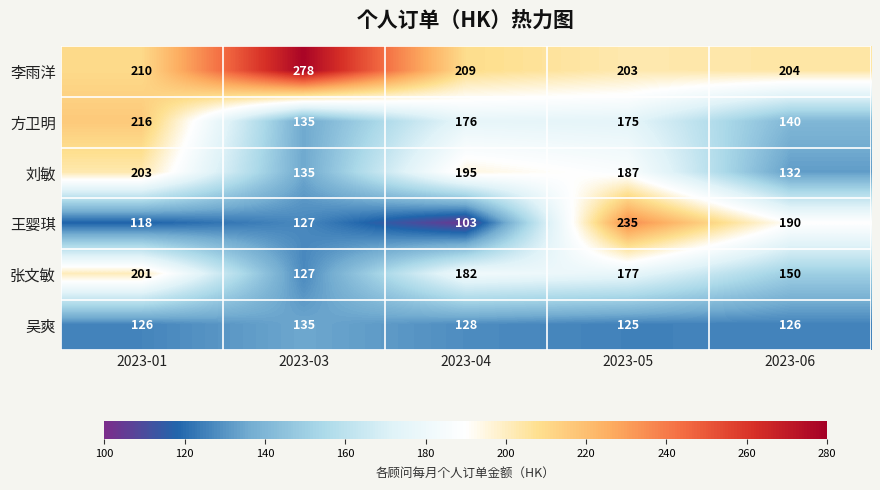

What value does the 方卫明 series have at 2023-01?

216